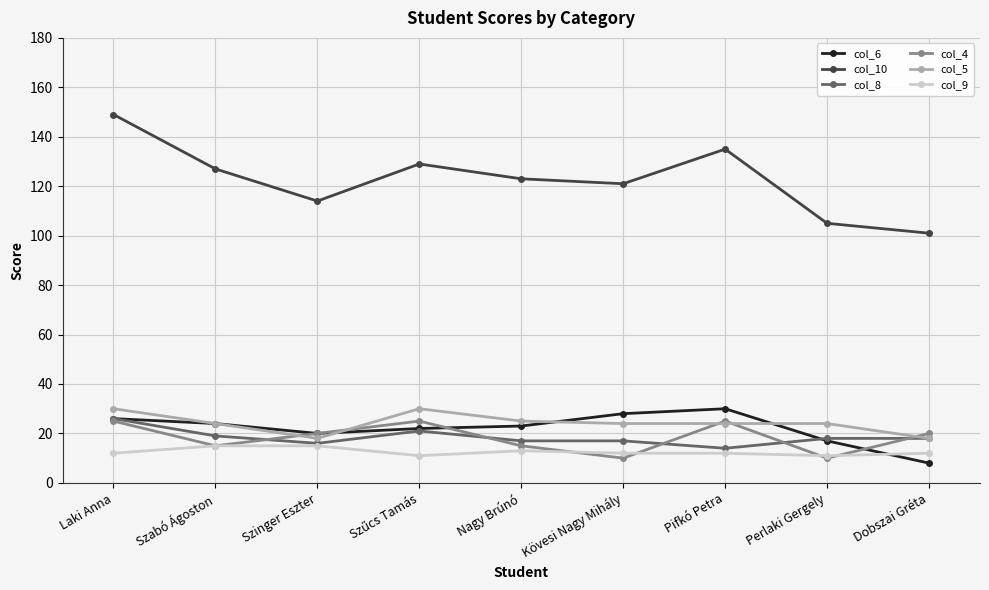

At how many categories does at least one series exceed 120?

6